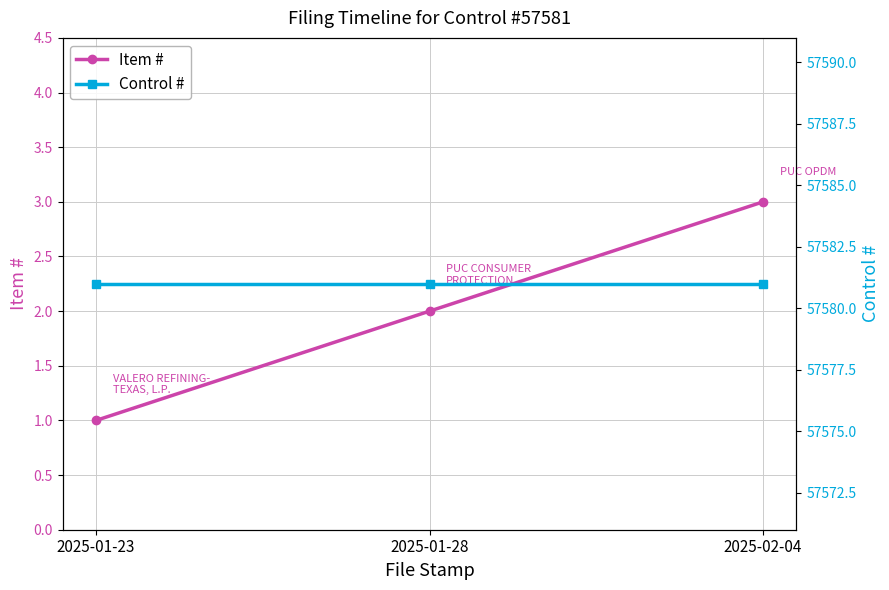

True or false: Item # has a value of 1 at 2025-01-23.

True